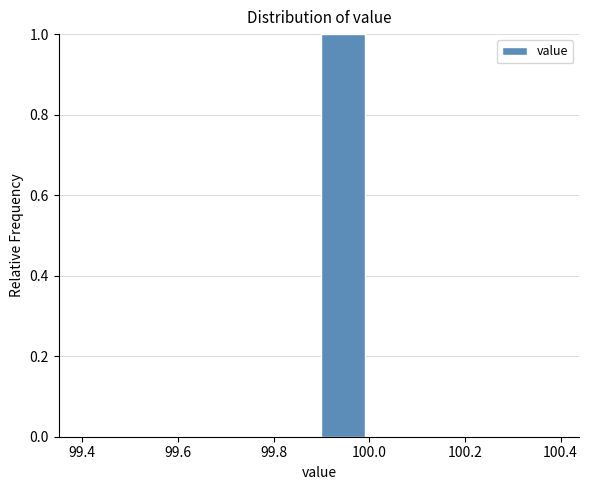

Reading left to right, list every bar in this chart as the range it spans on the x-axis followed by its height. The values are not printed on the chart, so give them approximately, as read against the axis.

99.4 to 99.5: 0
99.5 to 99.6: 0
99.6 to 99.7: 0
99.7 to 99.8: 0
99.8 to 99.9: 0
99.9 to 100.0: 1
100.0 to 100.1: 0
100.1 to 100.2: 0
100.2 to 100.3: 0
100.3 to 100.4: 0